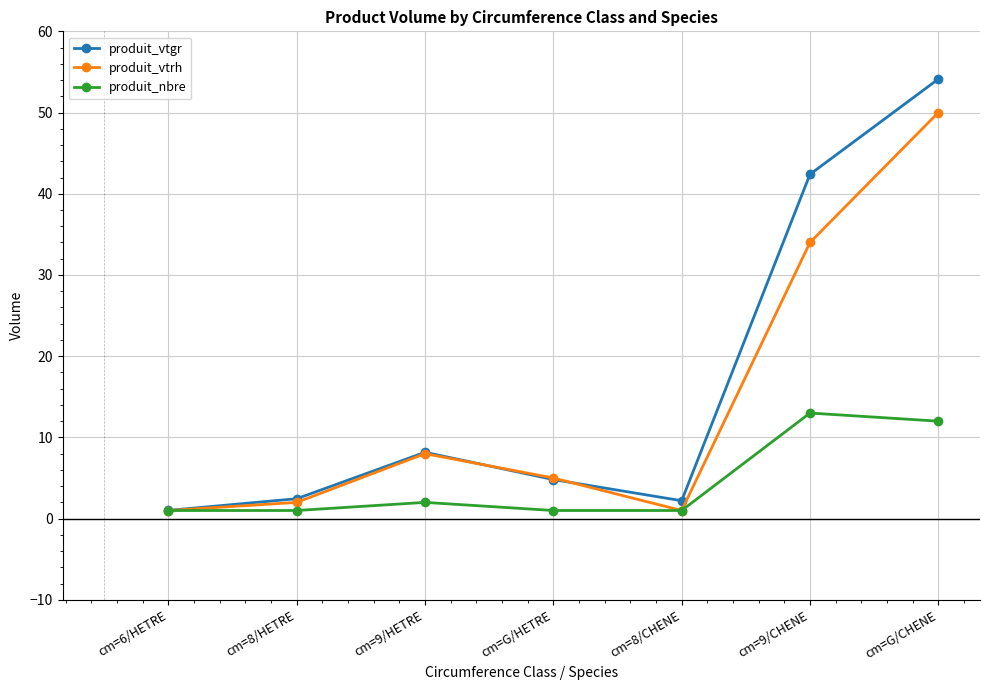

What is the total value across all series at cm=9/HETRE?

18.2